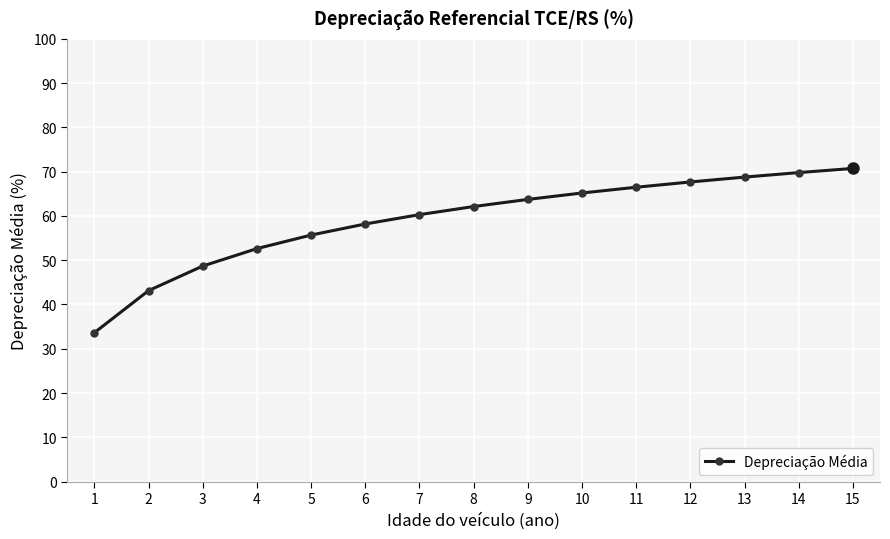

Between 11 and 4, which is larger?

11